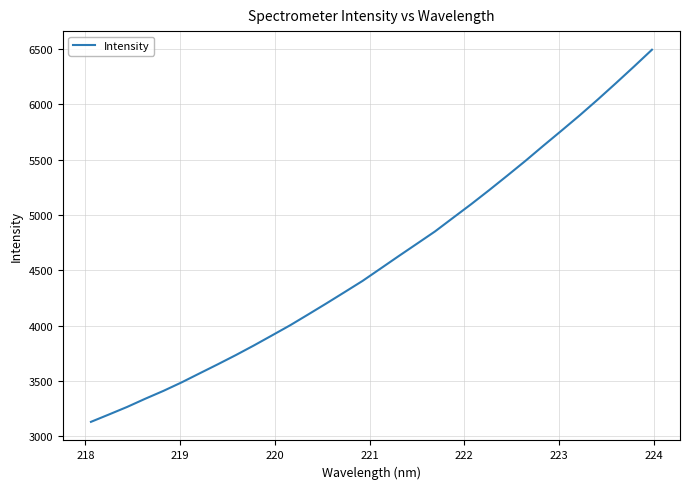

What is the greatest value displayed?

6494.3